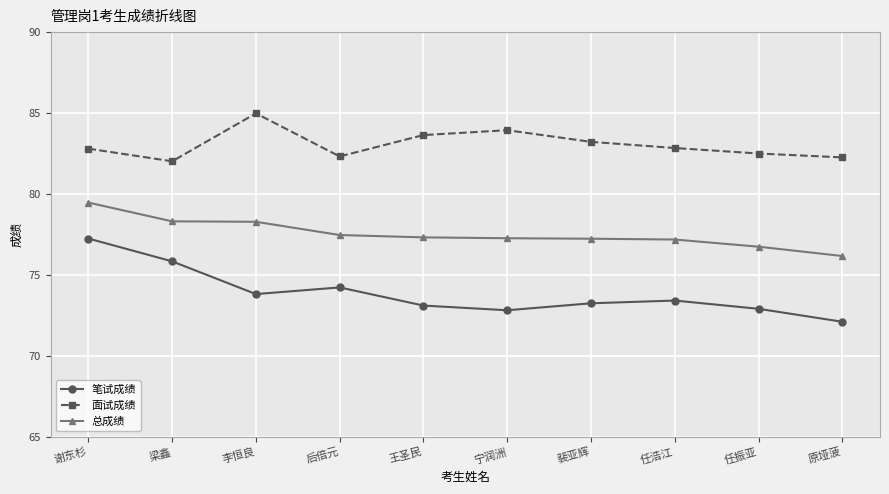

What is the maximum value for 面试成绩?

85.0